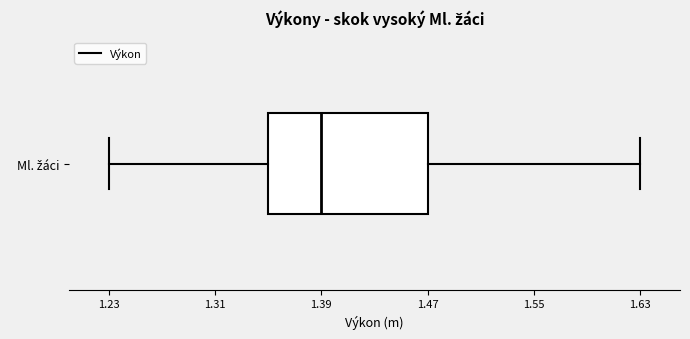

Read this box plot against the x-axis: the position of the median line, the range covered by the box, and the ends of both whiskers. The values are not printed on the chart, so give them approximately, as read against the axis.

median 1.39, box 1.35 to 1.47, whiskers 1.23 to 1.63